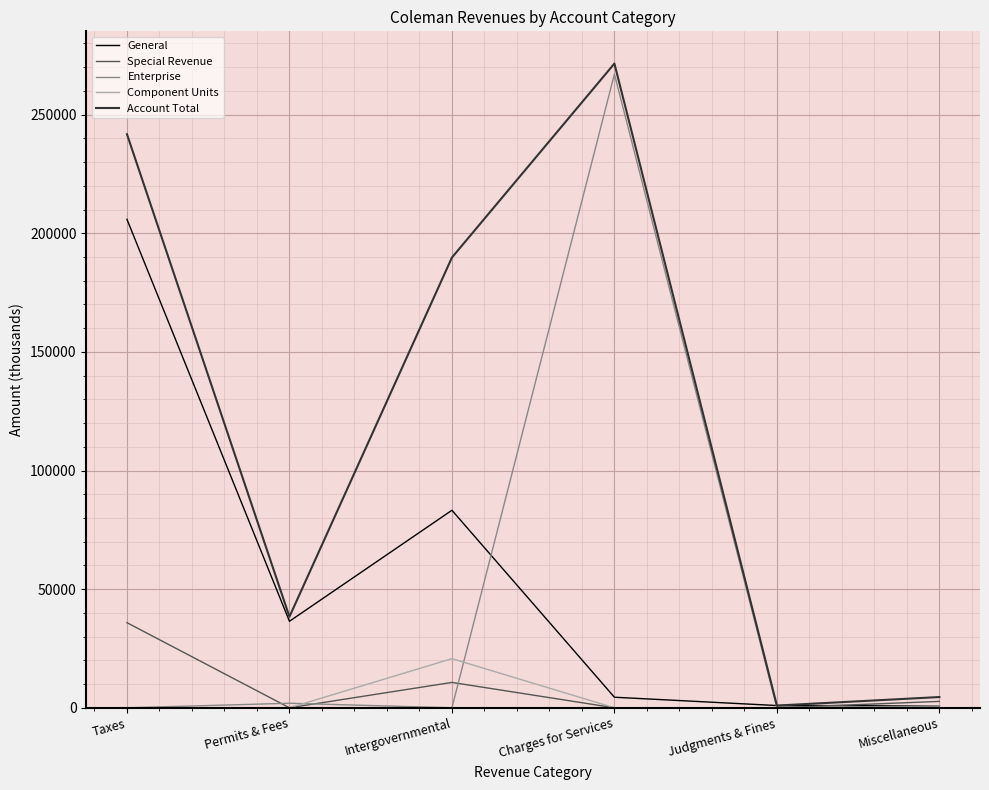

True or false: Special Revenue has more than 0 points higher than both neighbors.

True